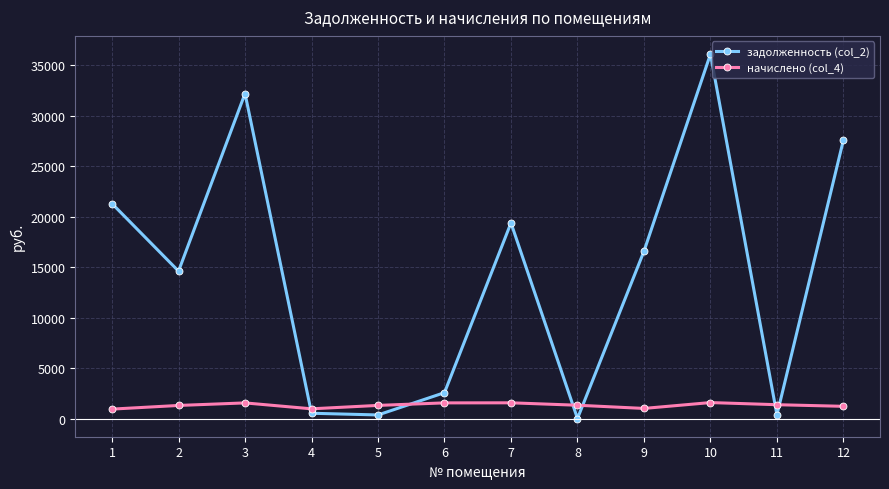

What is the greatest value displayed?

36116.4